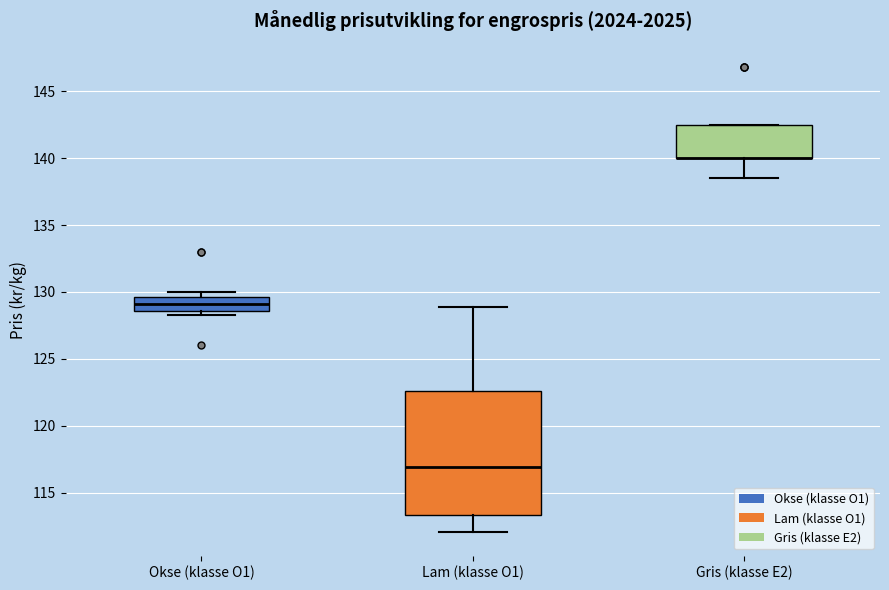

Reading left to right, read every box against the y-axis: the position of its median line, the range the box covers, and the ends of its whiskers. The values are not printed on the chart, so give them approximately, as read against the axis.

Okse (klasse O1): median 129.0, box 128.5 to 129.5, whiskers 128.5 (just below the box's lower edge) to 130.0
Lam (klasse O1): median 117.0, box 113.5 to 122.5, whiskers 112.0 to 129.0
Gris (klasse E2): median 140.0 (drawn on the box's lower edge), box 140.0 to 142.5, whiskers 138.5 to 142.5